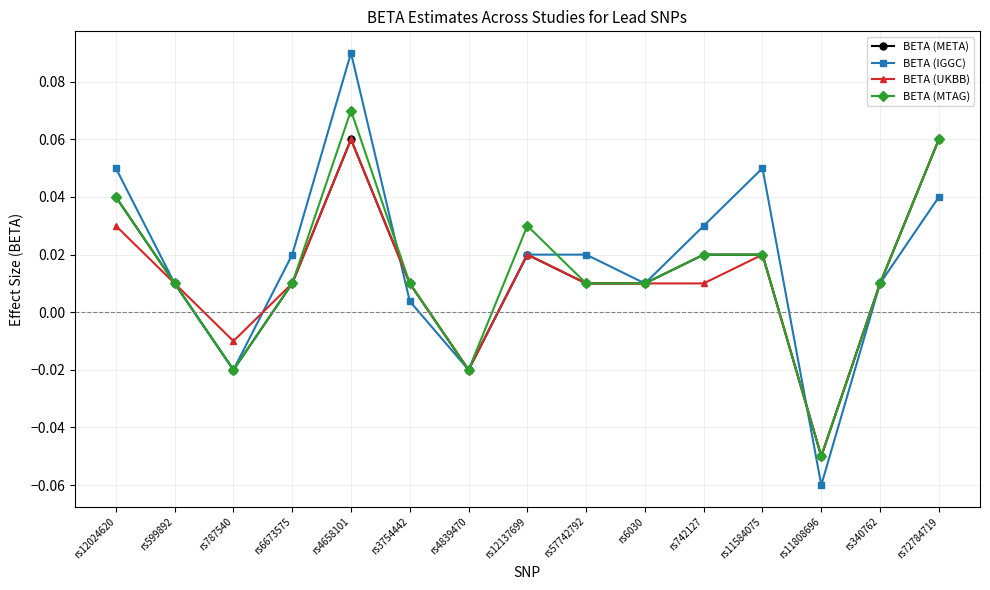

At which category is the sum across all series the highest?

rs4658101